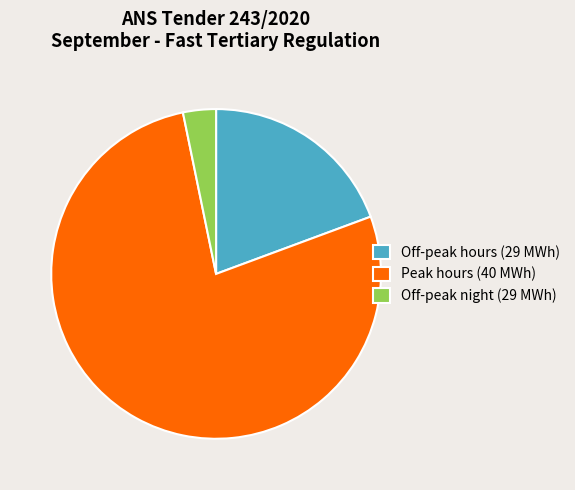

Is the sum of Off-peak night (29 MWh) and Off-peak hours (29 MWh) greater than half?

No